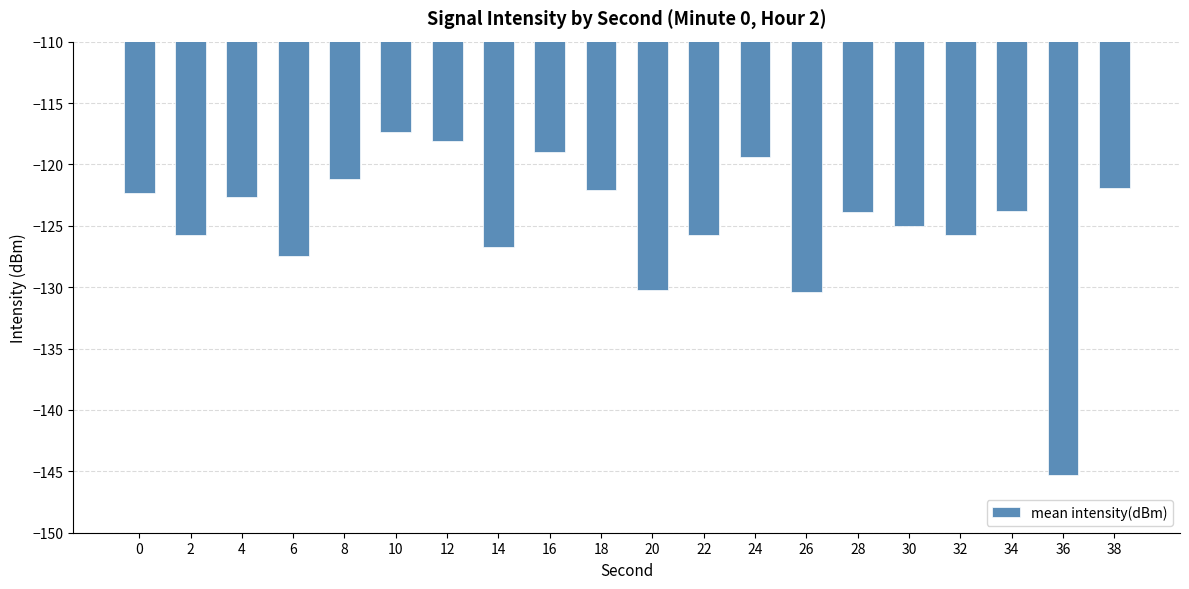

Which category has the highest value across all series?

10